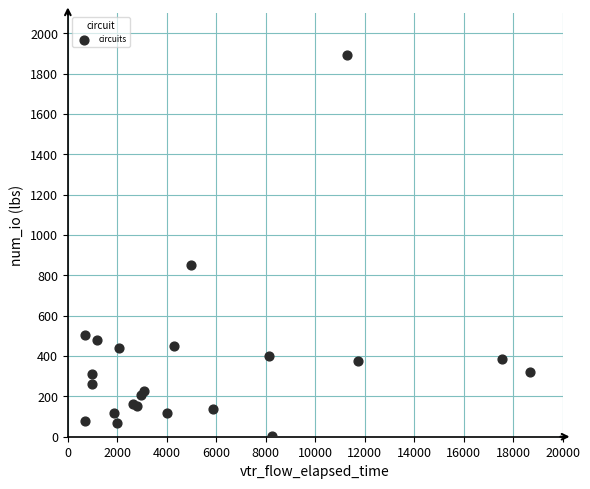

What Y value in the scatter plot is closest to 948?

852